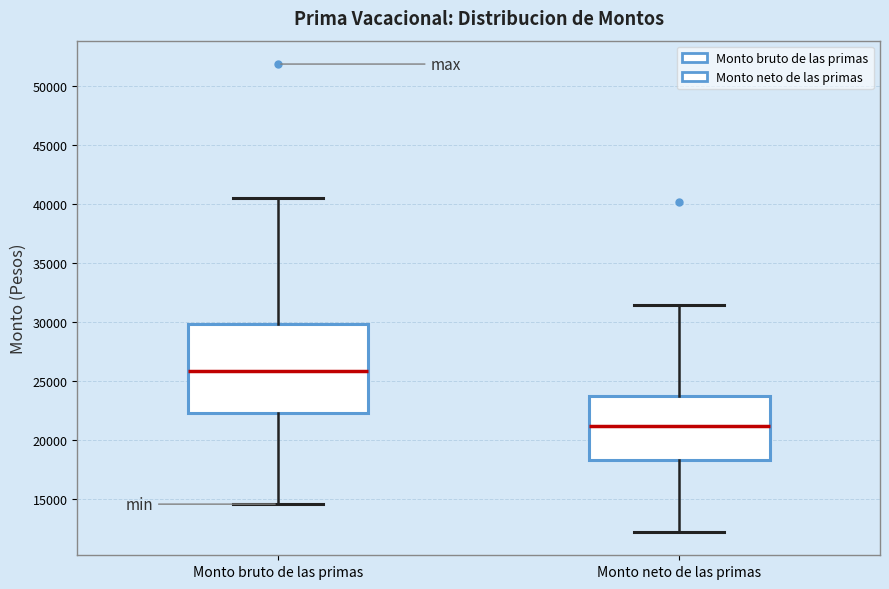

Where does the upper whisker of the box for Monto bruto de las primas end on the y-axis? The values are not printed on the chart, so give them approximately, as read against the axis.

40500